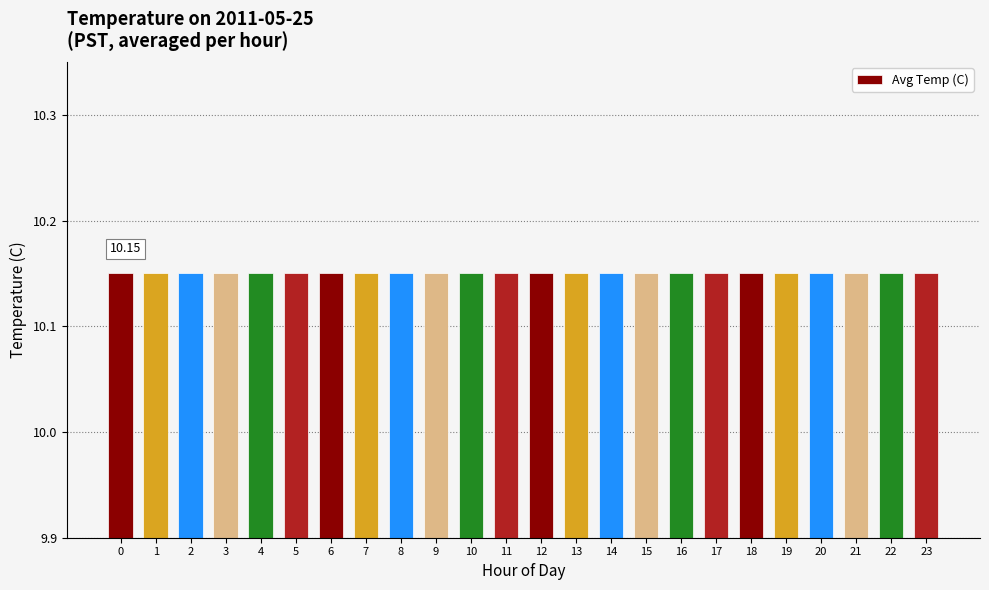

Reading right to left, list all the values displayed in this chart.

23=10.1	22=10.1	21=10.1	20=10.1	19=10.1	18=10.1	17=10.1	16=10.1	15=10.1	14=10.1	13=10.1	12=10.1	11=10.1	10=10.1	9=10.1	8=10.1	7=10.1	6=10.1	5=10.1	4=10.1	3=10.1	2=10.1	1=10.1	0=10.1